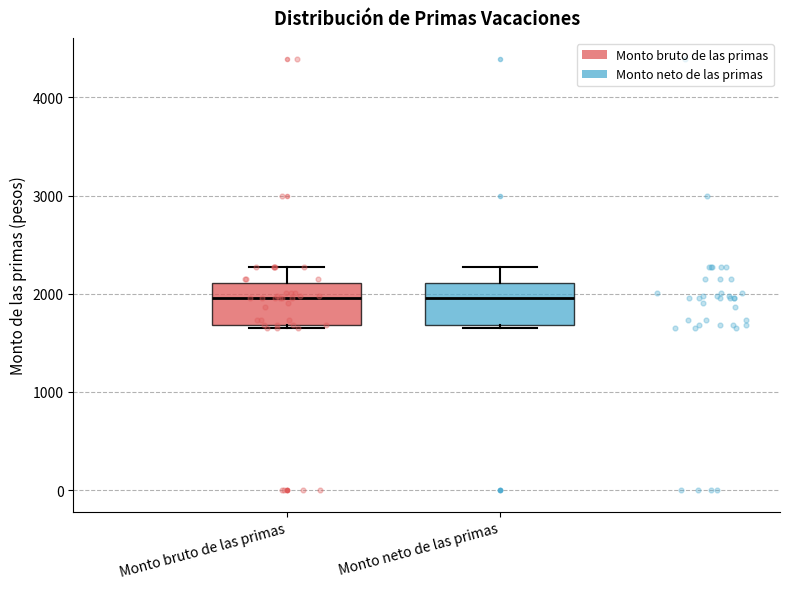

Reading left to right, transcribe this box plot: for each box, give where its median line is, the range the box spans, and where its two whiskers end, as read against the y-axis. The values are not printed on the chart, so give them approximately, as read against the axis.

Monto bruto de las primas: median 2000, box 1700 to 2100, whiskers 1600 to 2300
Monto neto de las primas: median 2000, box 1700 to 2100, whiskers 1600 to 2300